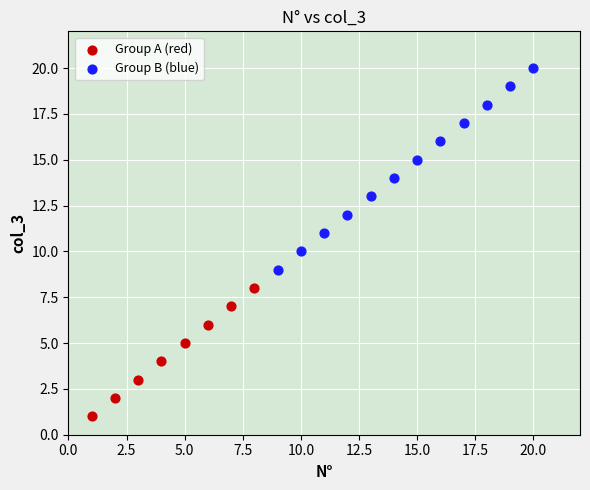

Which series reaches the maximum Y coordinate?

Group B (blue)